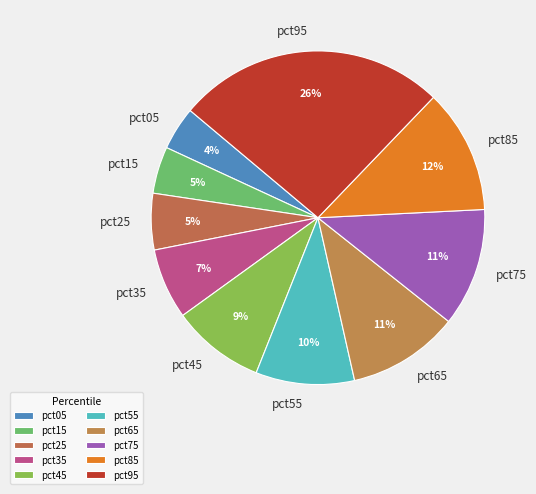

Is pct35 the majority of the pie?

No